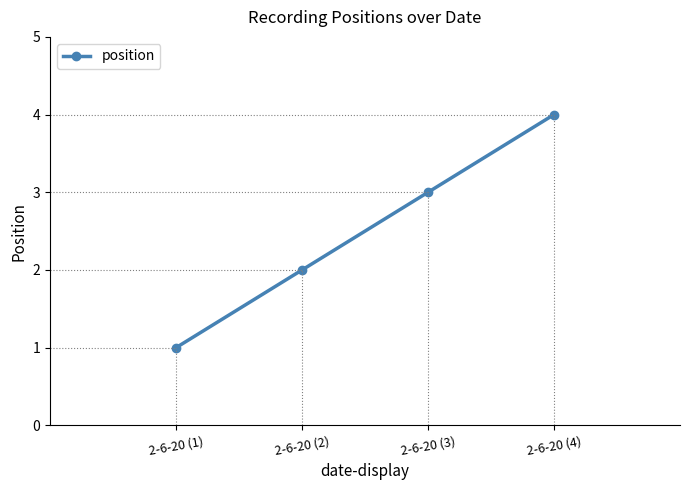

Between 2-6-20 (2) and 2-6-20 (4), which is larger?

2-6-20 (4)